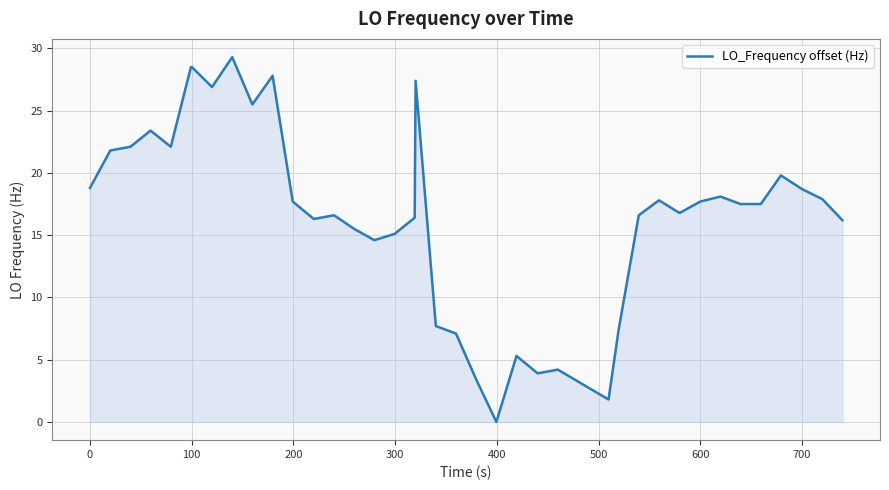

How many values are below 17?

19